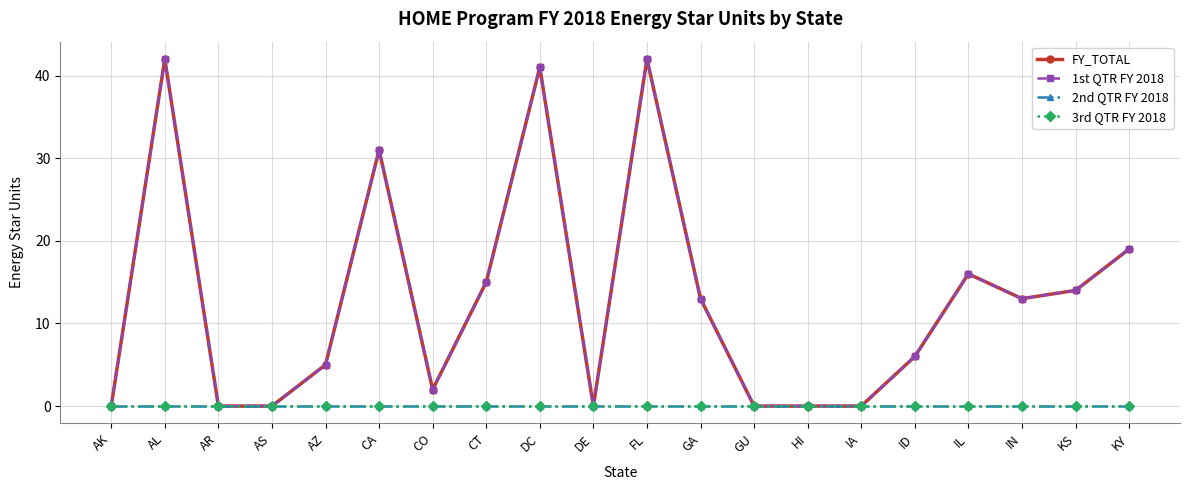

Does the chart display data point markers on the line(s)?

Yes